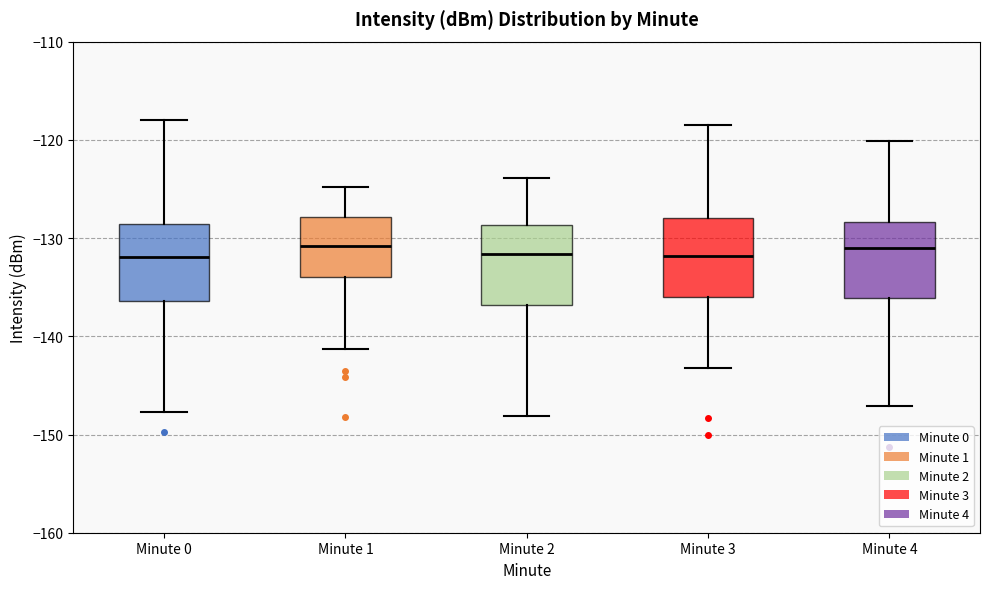

Reading left to right, read every box against the y-axis: the position of its median line, the range the box covers, and the ends of its whiskers. The values are not printed on the chart, so give them approximately, as read against the axis.

Minute 0: median -132, box -136 to -129, whiskers -148 to -118
Minute 1: median -131, box -134 to -128, whiskers -141 to -125
Minute 2: median -132, box -137 to -129, whiskers -148 to -124
Minute 3: median -132, box -136 to -128, whiskers -143 to -118
Minute 4: median -131, box -136 to -128, whiskers -147 to -120